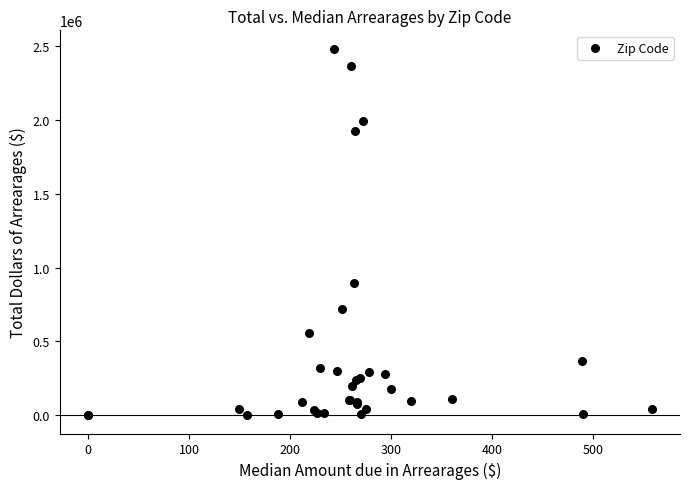

What Y value in the scatter plot is closest to 1241313?

897400